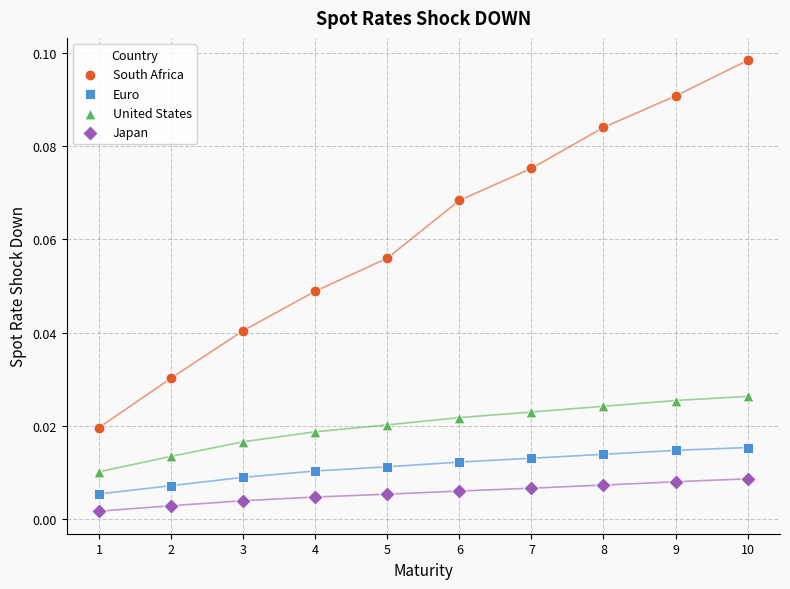

What are all the series names shown in the legend?

South Africa, Euro, United States, Japan